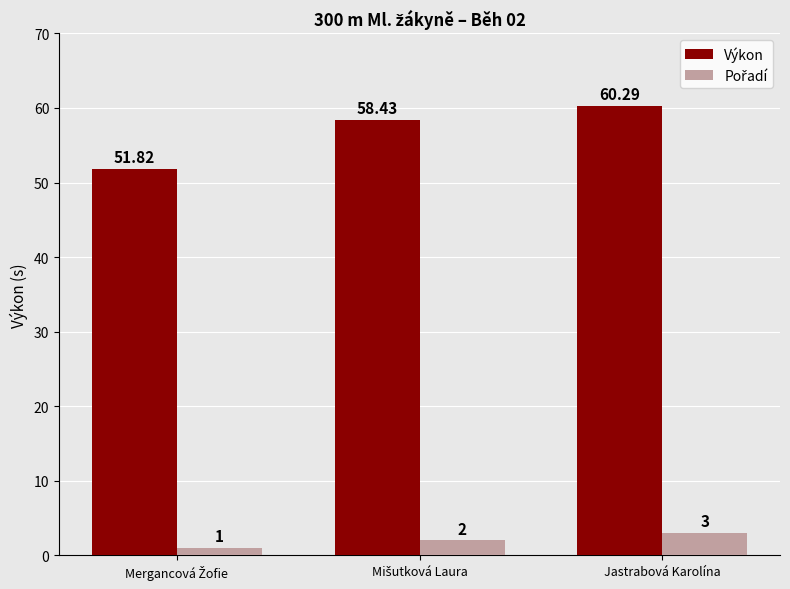

What position from the right is Jastrabová Karolína?

1